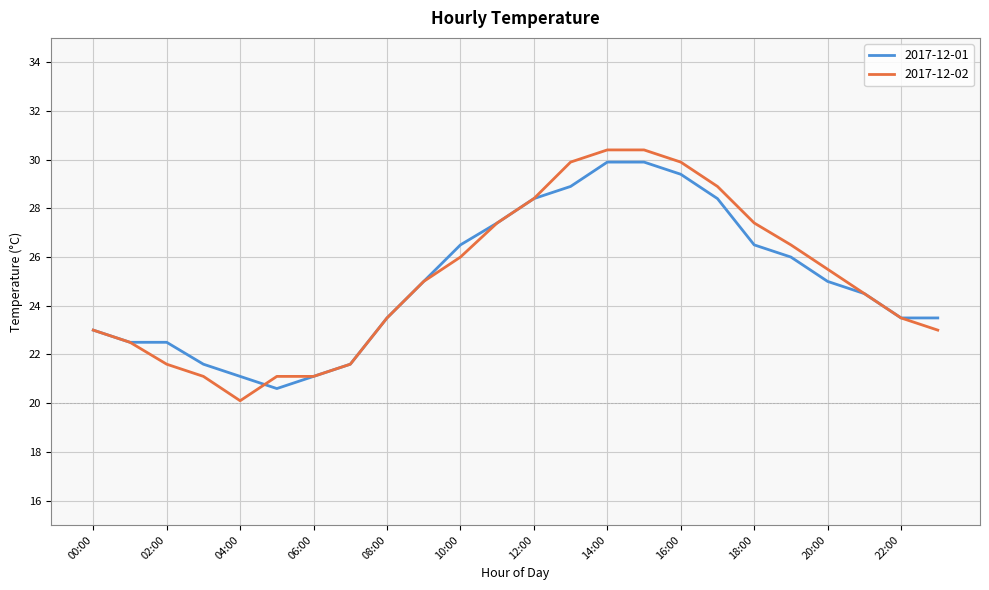

What is the minimum value for 2017-12-02?

20.1